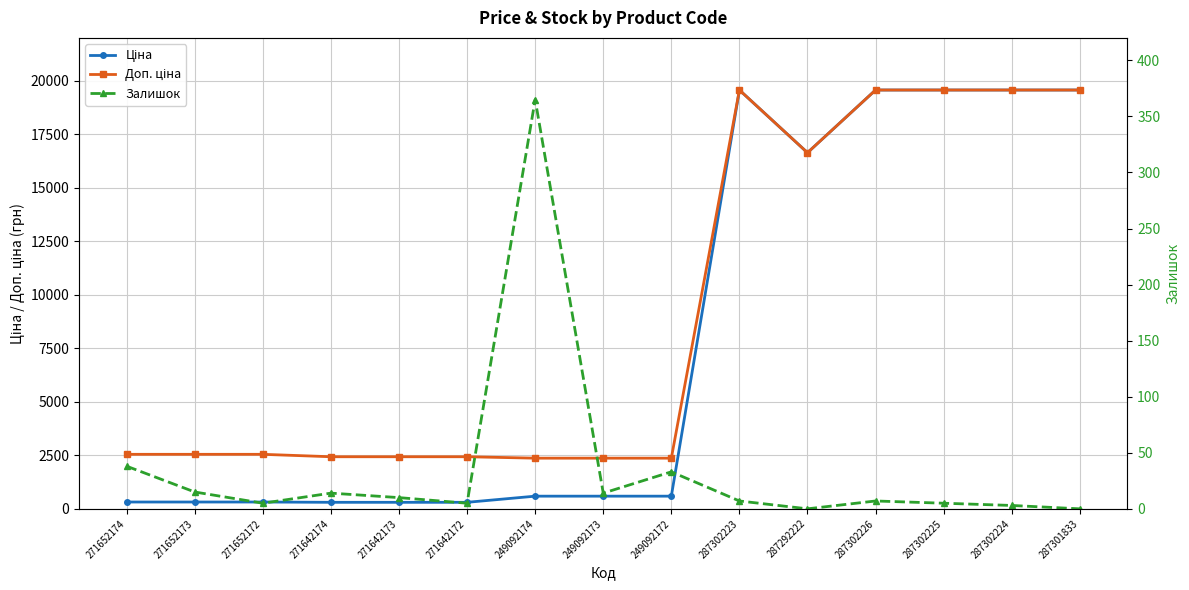

True or false: Ціна and Доп. ціна cross at least once.

False